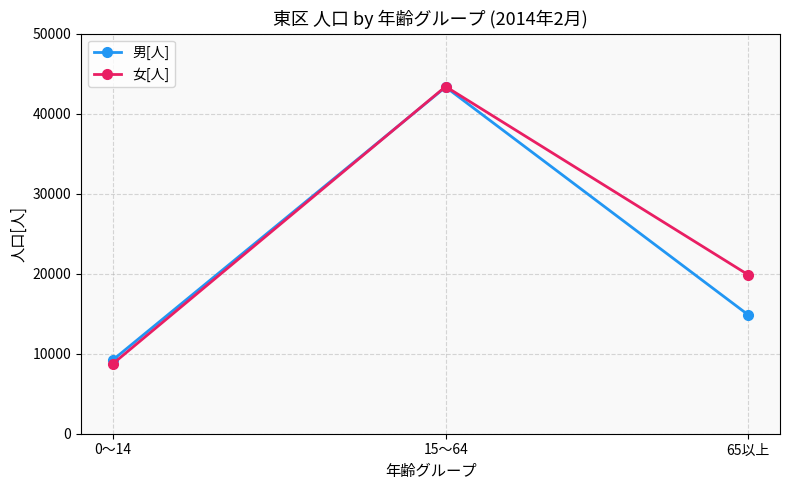

Does the chart display data point markers on the line(s)?

Yes